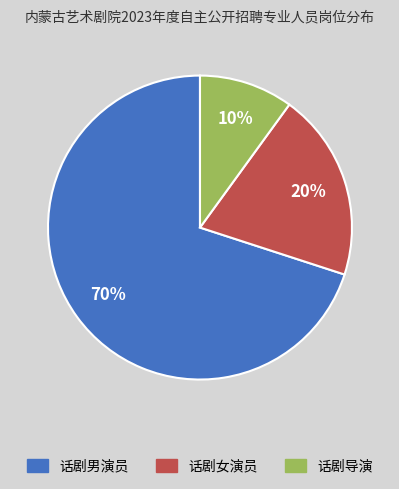

Which category has the biggest portion of the pie?

话剧男演员